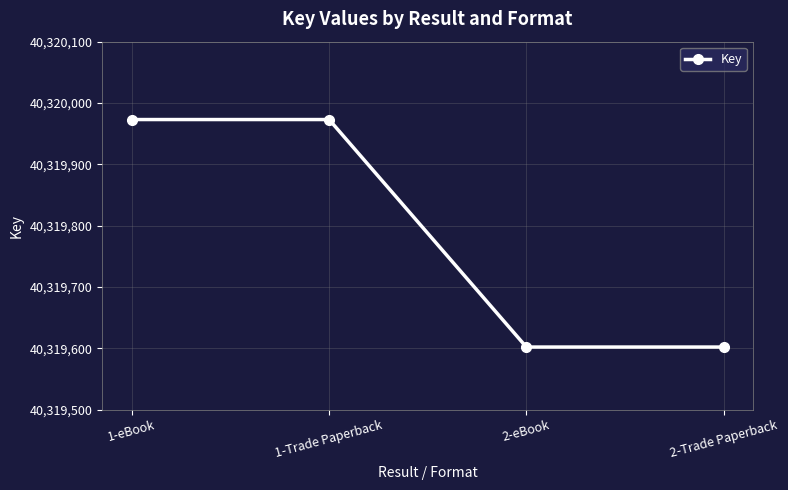

What is the difference between the maximum and second lowest values?

371